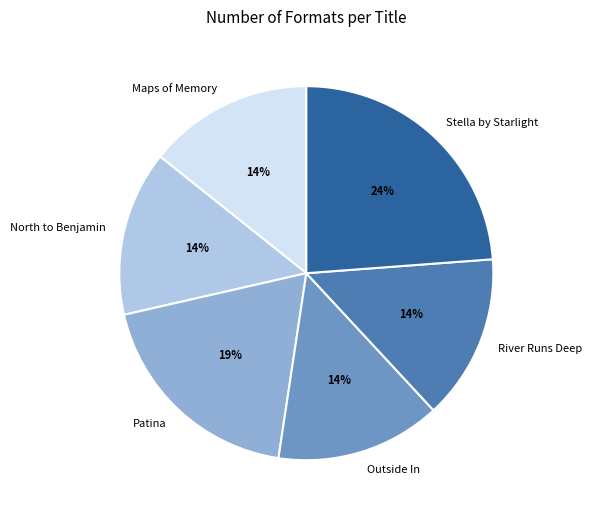

To the nearest percent, what is the combined percentage of Stella by Starlight and North to Benjamin?

38%